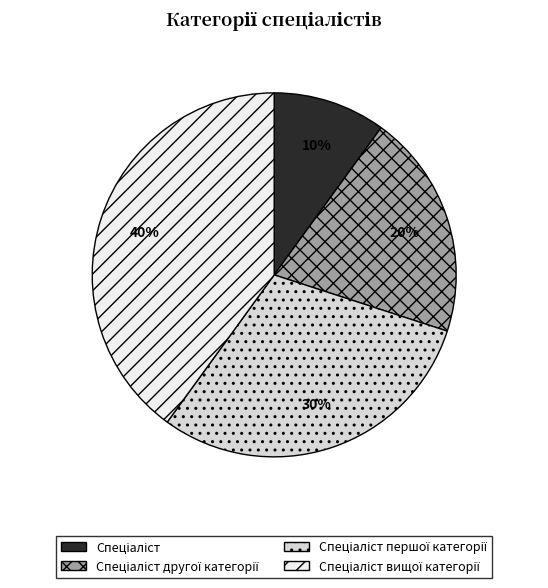

To the nearest percent, what is the difference between the largest and smallest slice percentages?

30%